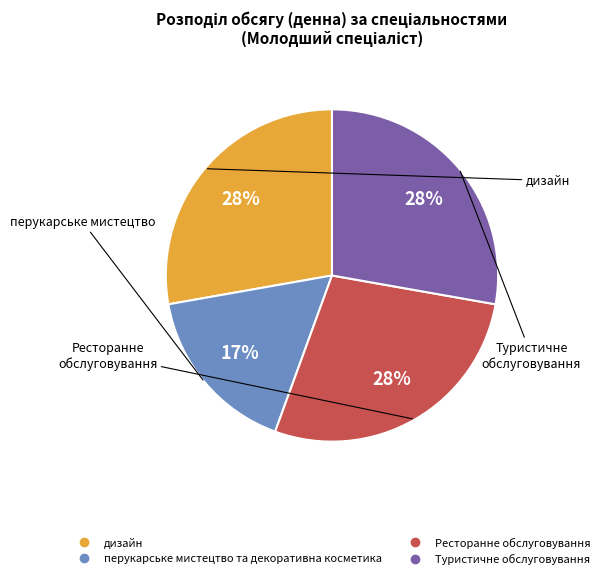

To the nearest percent, what is the average slice percentage?

25%